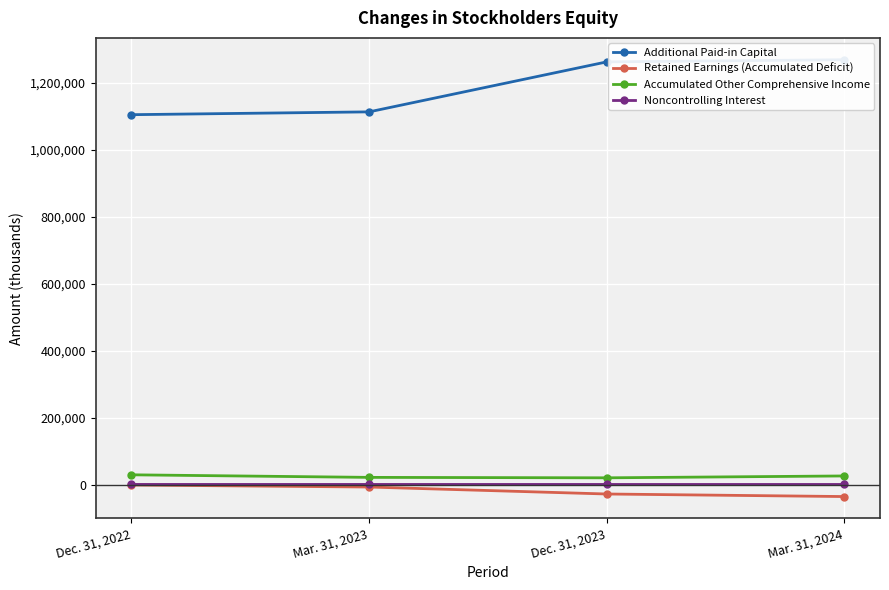

Reading left to right, extract all data points from this chart.

Additional Paid-in Capital: 1104522	1112936	1261940	1268361
Retained Earnings (Accumulated Deficit): 576	-5503	-26276	-33888
Accumulated Other Comprehensive Income: 30944	23285	21977	27538
Noncontrolling Interest: 2259	2240	2213	2210